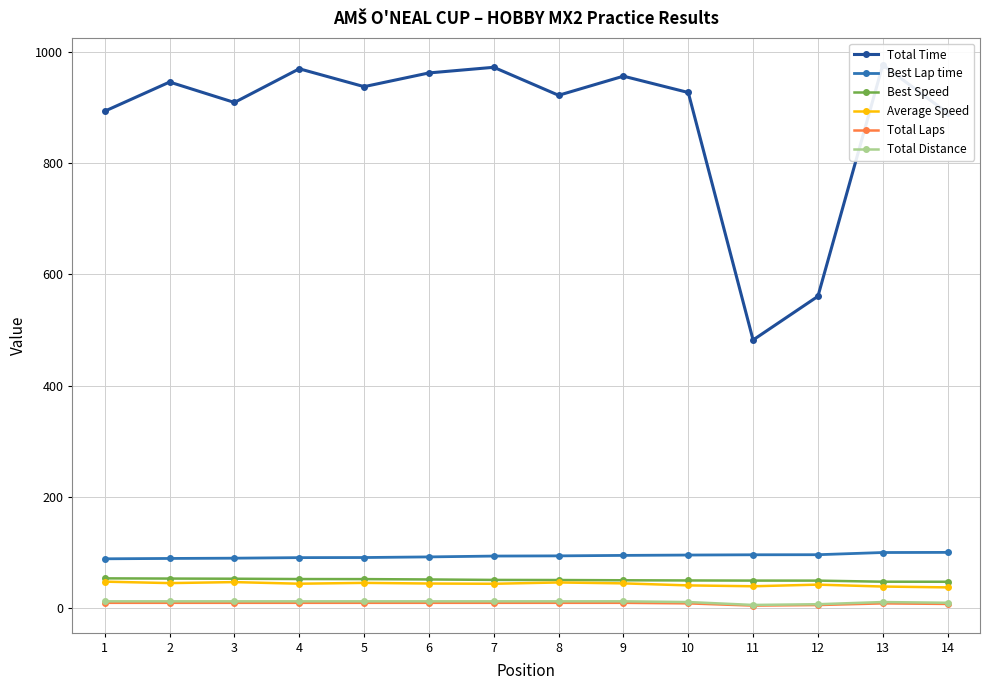

What is the value of the Average Speed point at the 13th from the left?

38.3